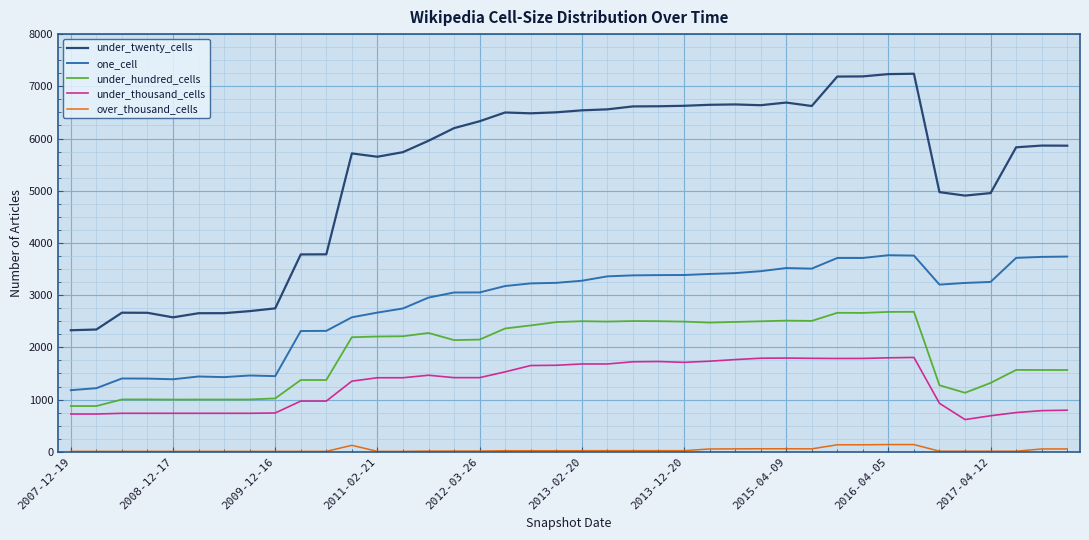

Is this an area chart (filled region under the line)?

No